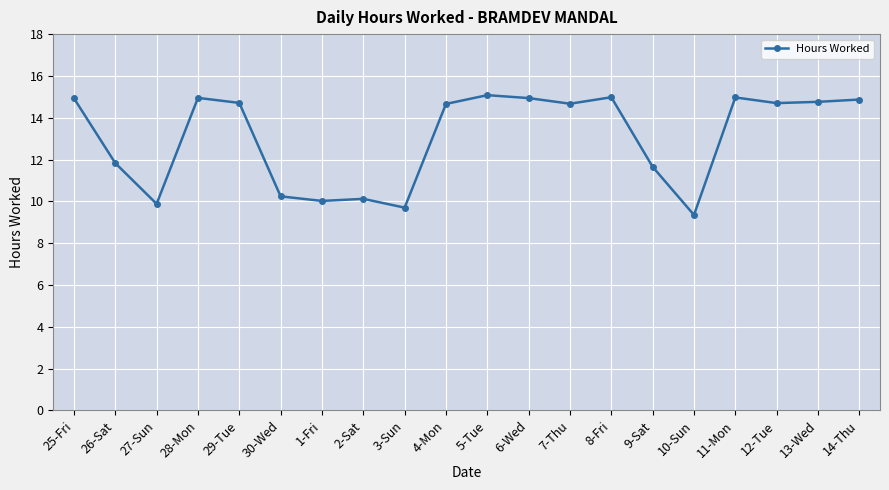

What position from the left is 11-Mon?

17